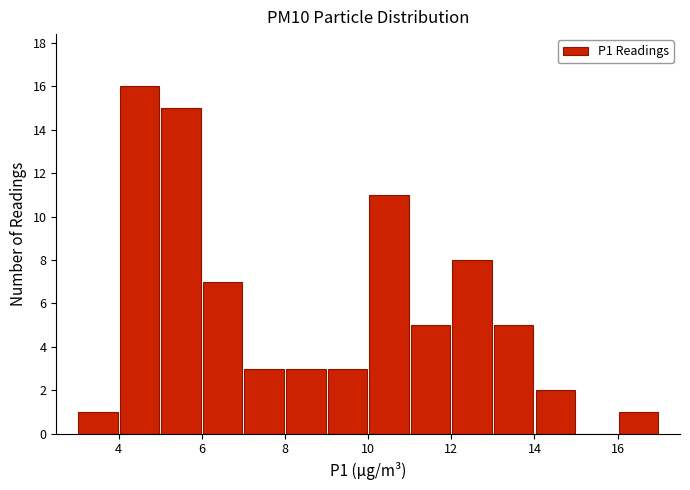

Over which range of the x-axis is the bar tallest?

4 to 5